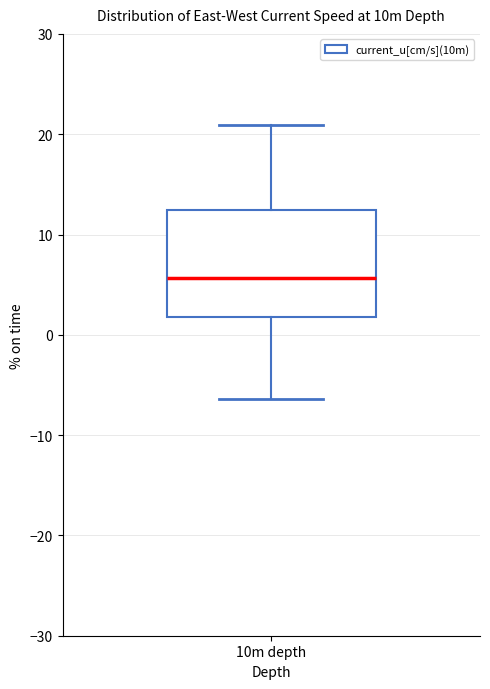

Where does the median line of the box for 10m depth sit on the y-axis? The values are not printed on the chart, so give them approximately, as read against the axis.

6